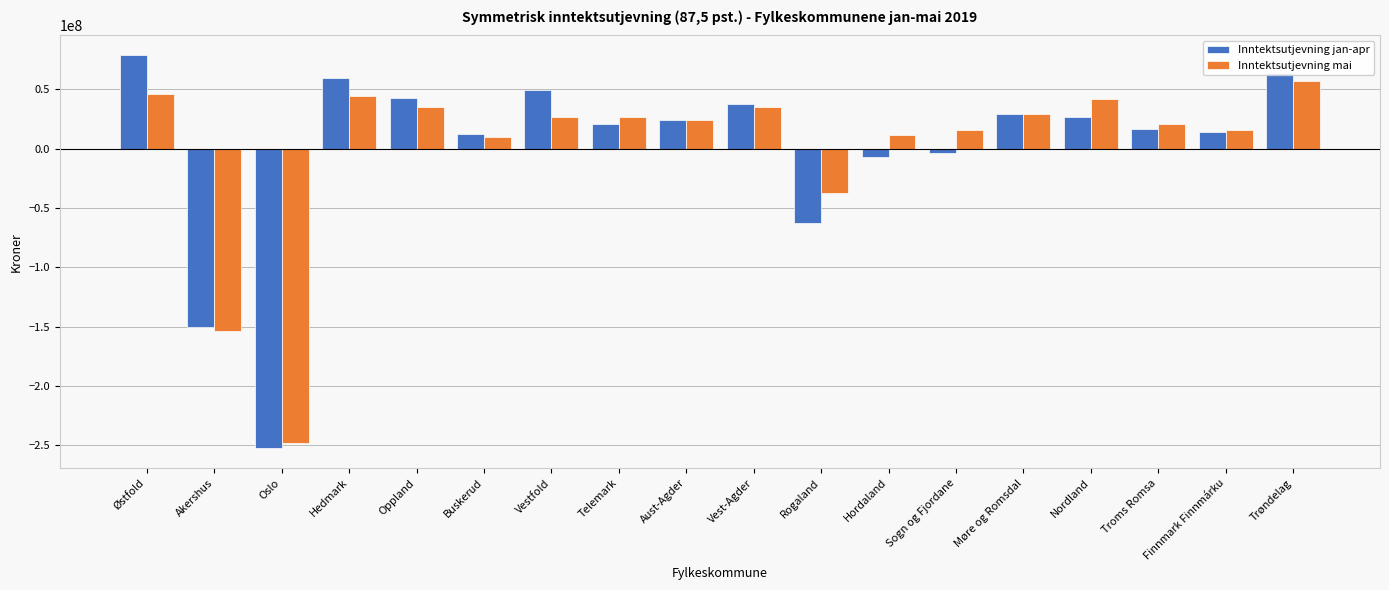

What is the label of the 11th bar from the right?

Telemark